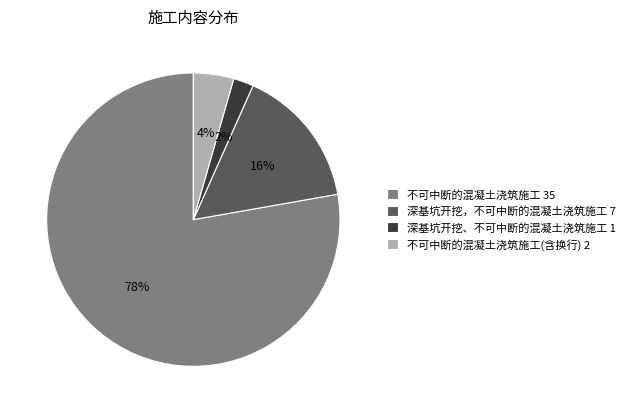

How many slices are in this pie chart?

4